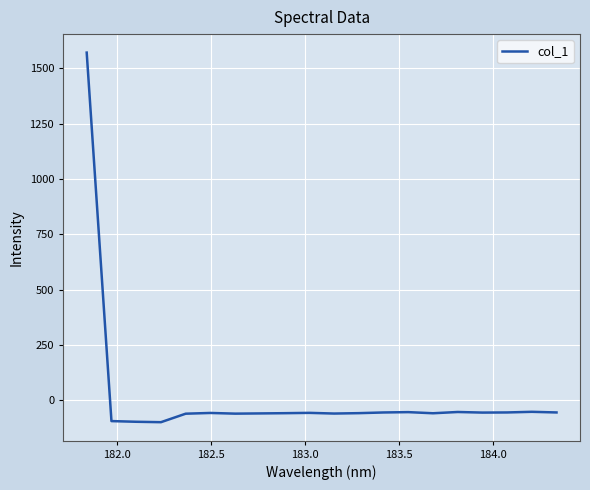

What is the smallest value displayed?

-99.3